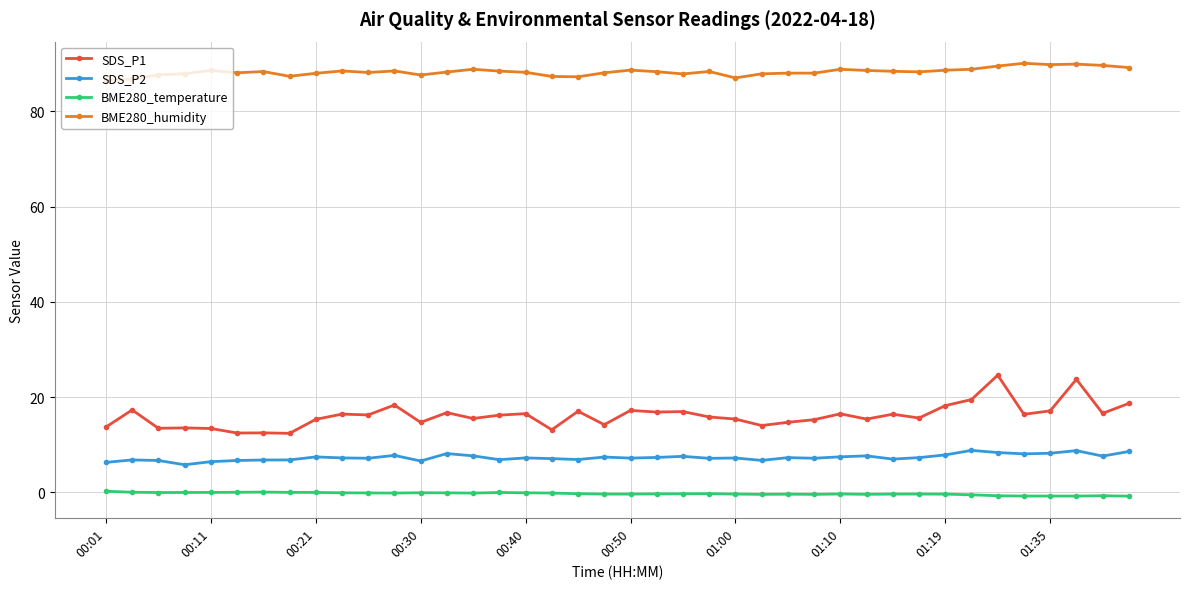

List the series in order of their peak value, lowest first.

BME280_temperature, SDS_P2, SDS_P1, BME280_humidity